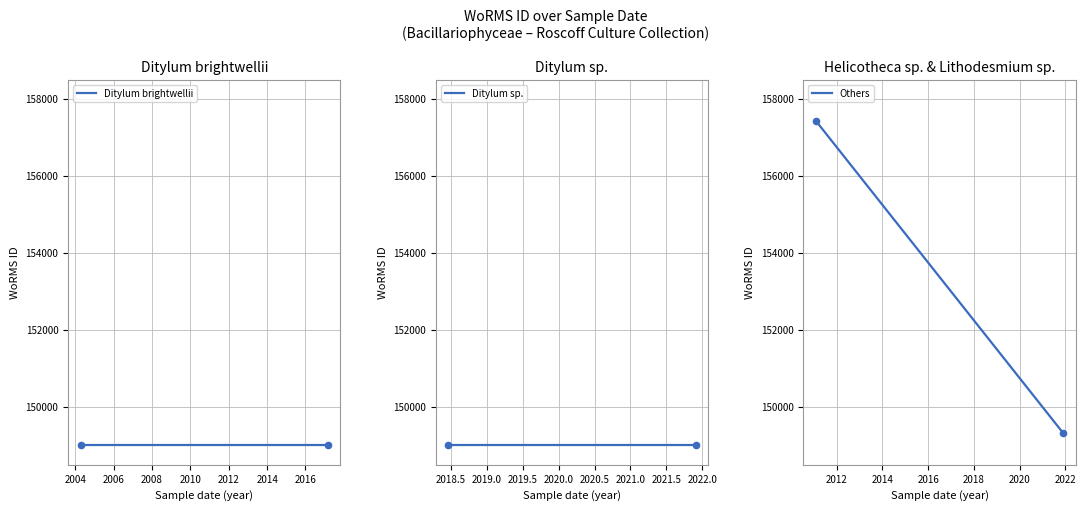

Which series has the largest Y range (max minus min)?

Others